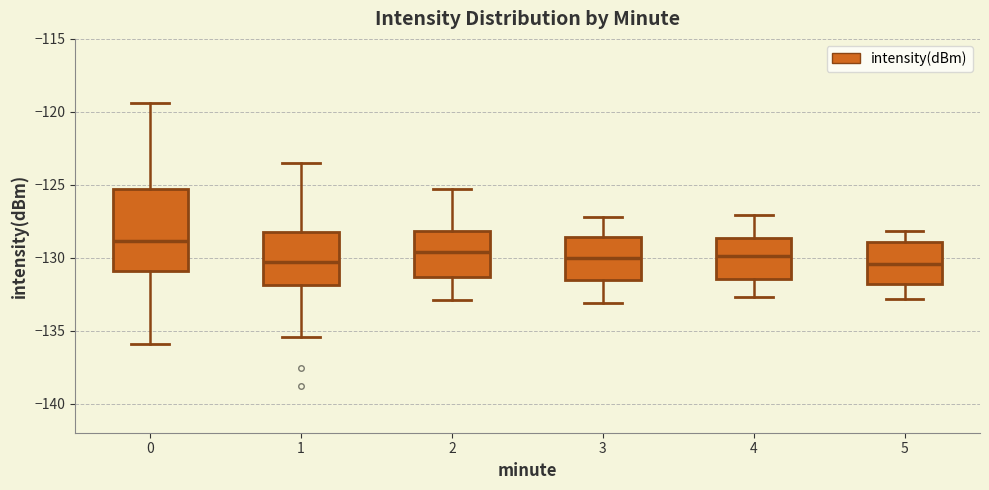

Reading left to right, transcribe this box plot: for each box, give where its median line is, the range the box spans, and where its two whiskers end, as read against the y-axis. The values are not printed on the chart, so give them approximately, as read against the axis.

0: median -129.0, box -131.0 to -125.5, whiskers -136.0 to -119.5
1: median -130.5, box -132.0 to -128.0, whiskers -135.5 to -123.5
2: median -129.5, box -131.5 to -128.0, whiskers -133.0 to -125.5
3: median -130.0, box -131.5 to -128.5, whiskers -133.0 to -127.0
4: median -130.0, box -131.5 to -128.5, whiskers -132.5 to -127.0
5: median -130.5, box -132.0 to -129.0, whiskers -133.0 to -128.0